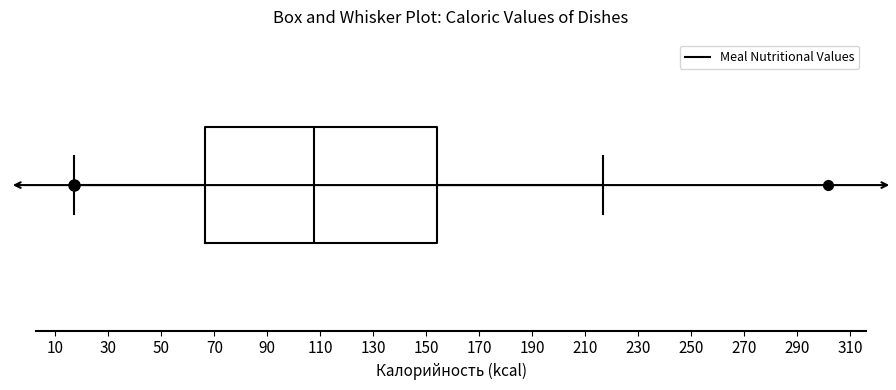

Transcribe this box plot: give where the median line is, the range the box spans, and where the two whiskers end, as read against the x-axis. The values are not printed on the chart, so give them approximately, as read against the axis.

median 108, box 66 to 154, whiskers 18 to 216